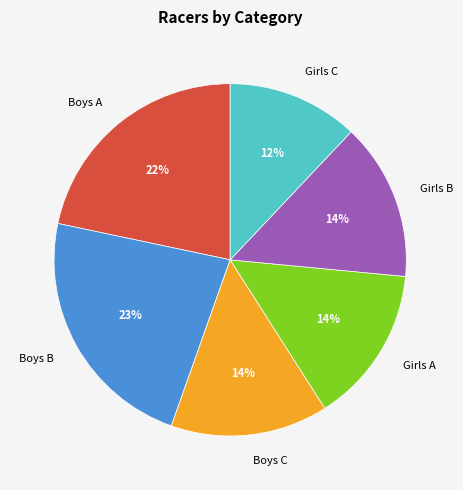

To the nearest percent, what portion does Girls B represent?

14%